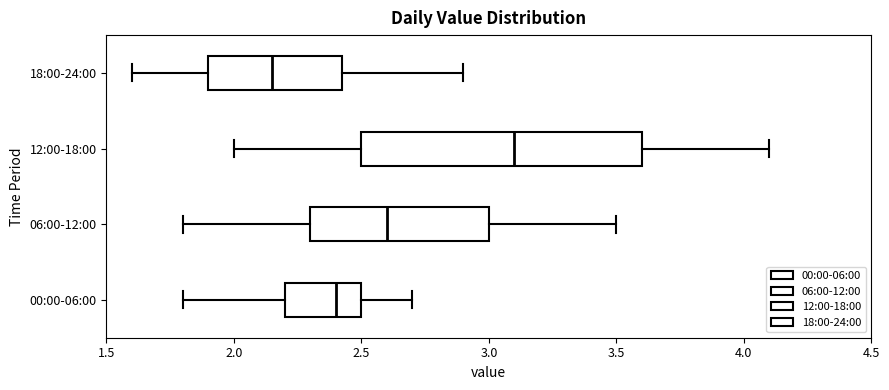

Reading bottom to top, read every box against the x-axis: the position of its median line, the range the box covers, and the ends of its whiskers. The values are not printed on the chart, so give them approximately, as read against the axis.

00:00-06:00: median 2.40, box 2.20 to 2.50, whiskers 1.80 to 2.70
06:00-12:00: median 2.60, box 2.30 to 3.00, whiskers 1.80 to 3.50
12:00-18:00: median 3.10, box 2.50 to 3.60, whiskers 2.00 to 4.10
18:00-24:00: median 2.15, box 1.90 to 2.45, whiskers 1.60 to 2.90